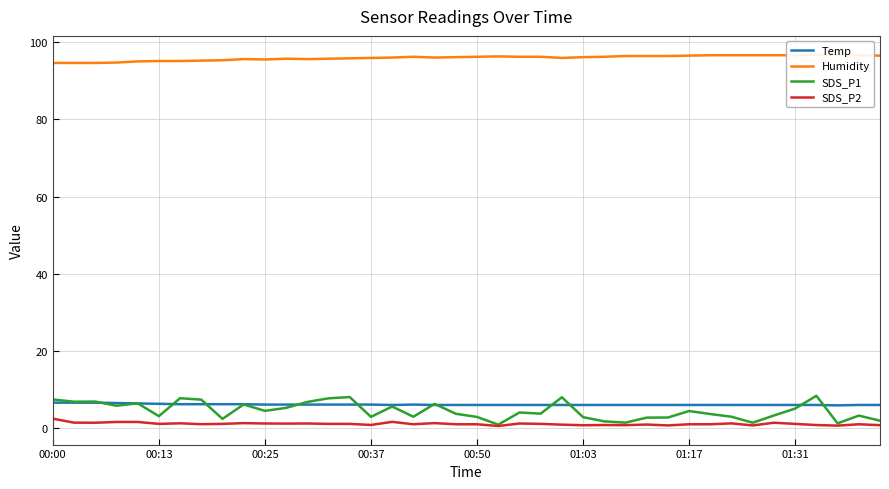

Is the value of Temp at 01:31 greater than the value of SDS_P2 at 00:25?

Yes